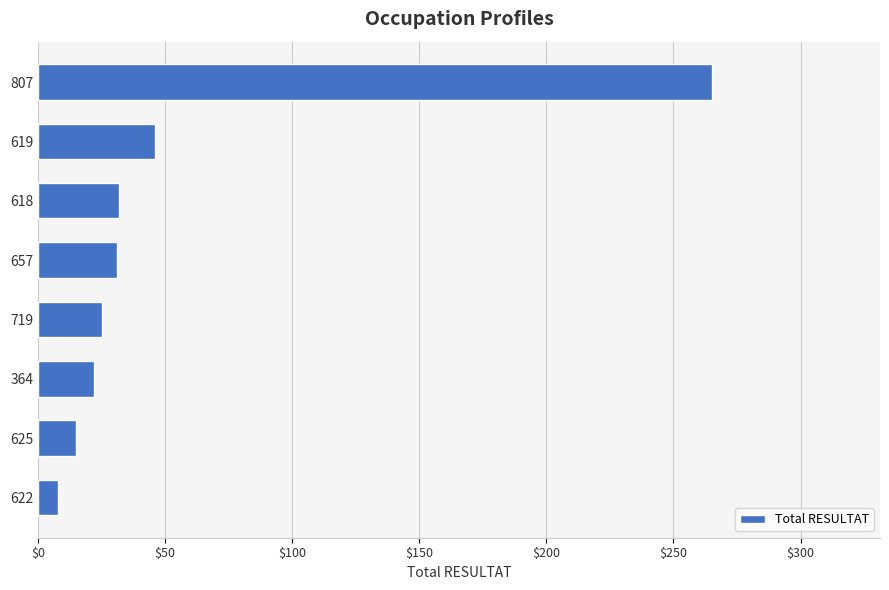

What is the sum of all values?

444